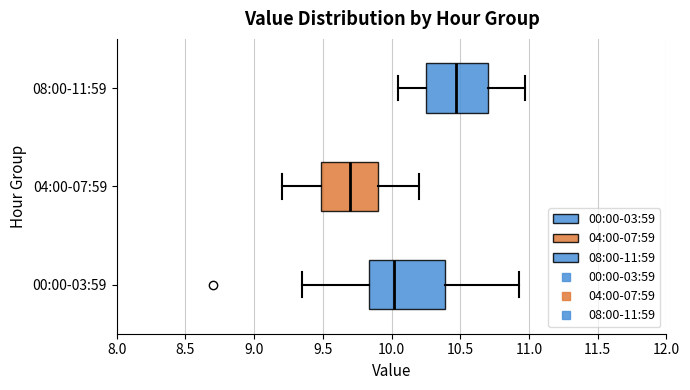

Which box has the furthest to the right median line?

08:00-11:59